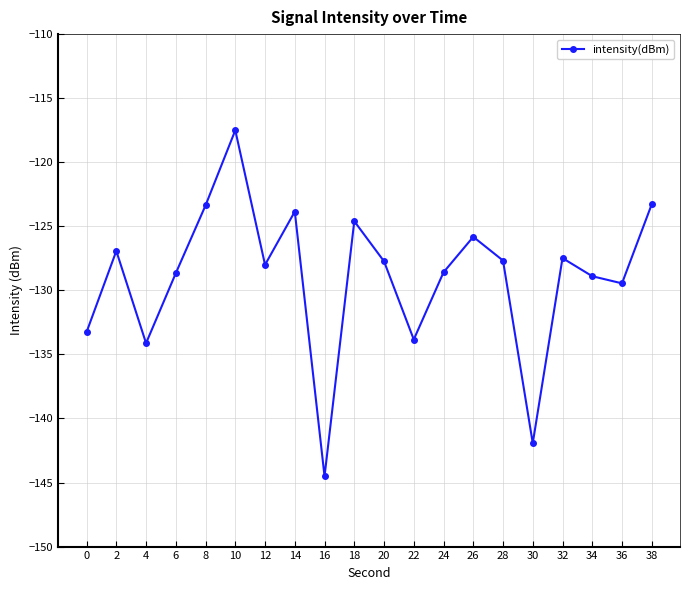

Between 28 and 12, which is larger?

28